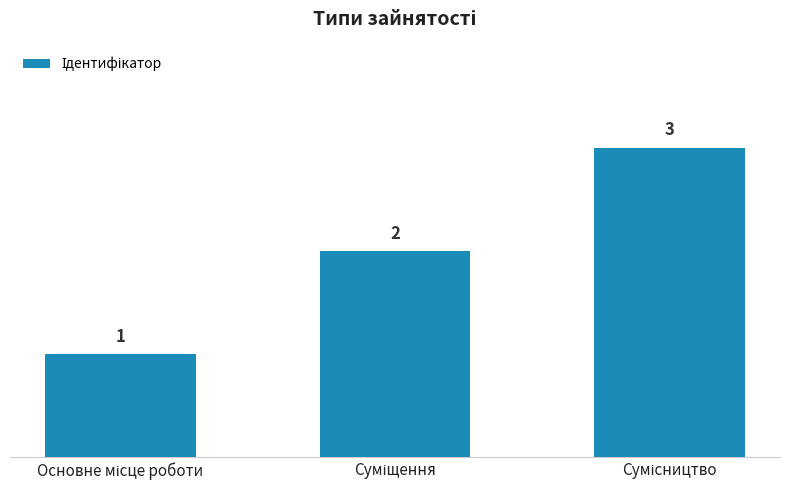

What is the greatest value displayed?

3